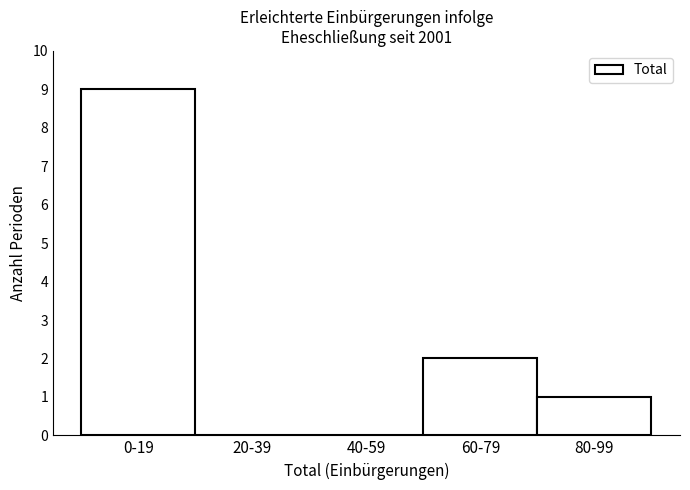

Reading right to left, extract all data points from this chart.

80-99=1	60-79=2	40-59=0	20-39=0	0-19=9